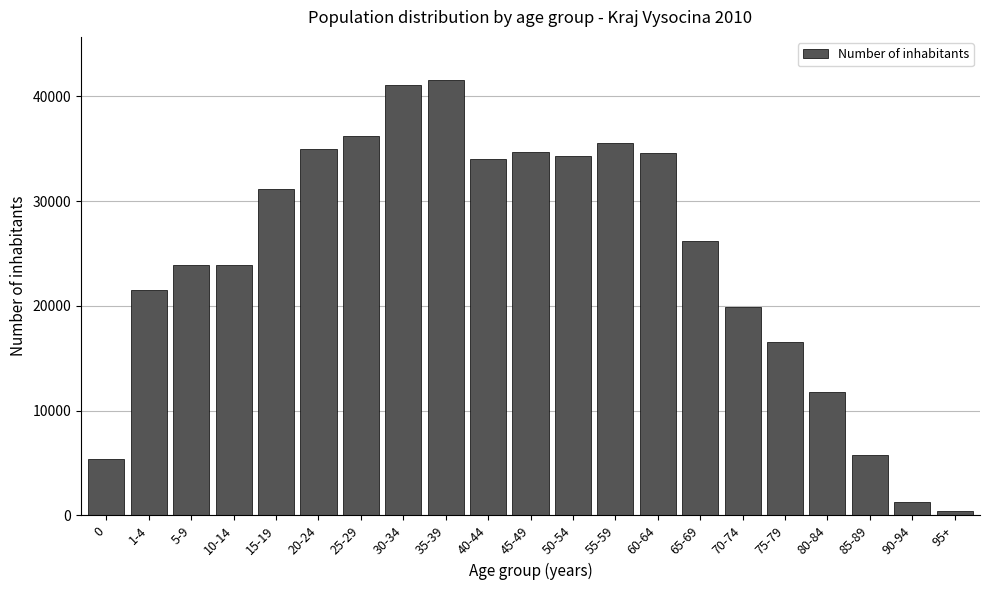

What is the label of the 20th bar from the right?

1-4